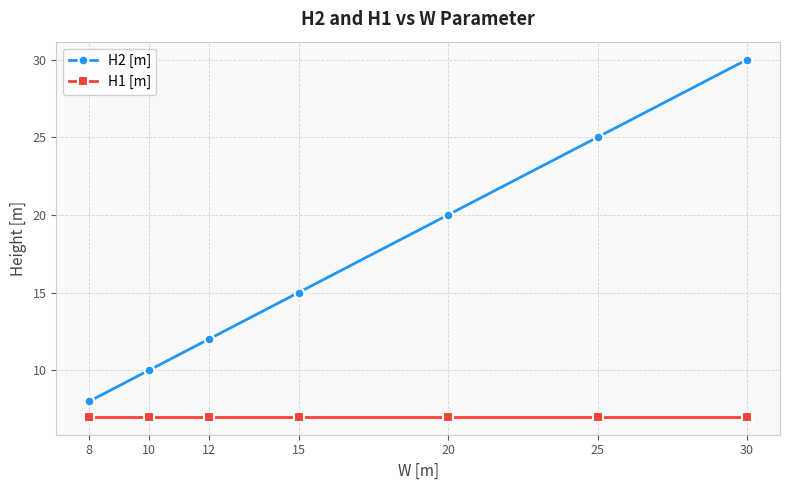

What is the sum of the H2 [m] values at 8 and 12?

20